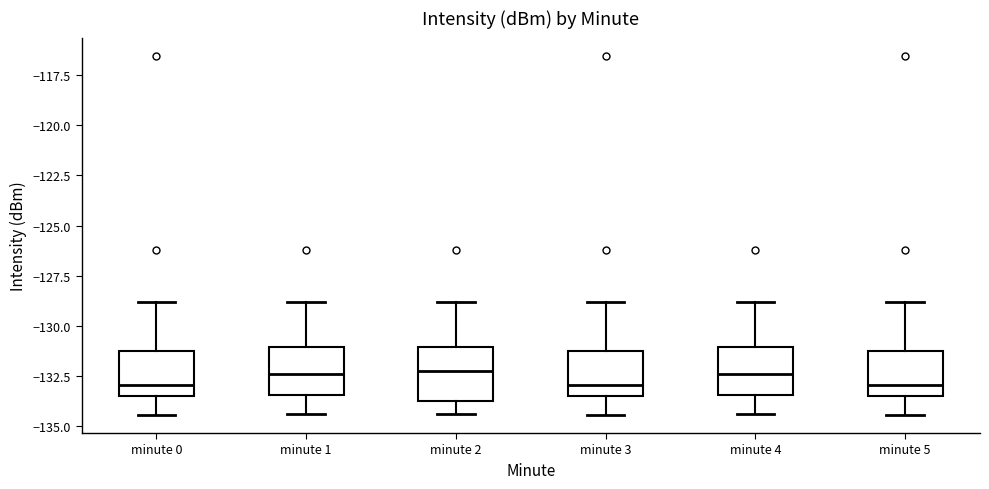

Reading left to right, read every box against the y-axis: the position of its median line, the range the box covers, and the ends of its whiskers. The values are not printed on the chart, so give them approximately, as read against the axis.

minute 0: median -133.0, box -133.5 to -131.5, whiskers -134.5 to -129.0
minute 1: median -132.5, box -133.5 to -131.0, whiskers -134.5 to -129.0
minute 2: median -132.5, box -134.0 to -131.0, whiskers -134.5 to -129.0
minute 3: median -133.0, box -133.5 to -131.5, whiskers -134.5 to -129.0
minute 4: median -132.5, box -133.5 to -131.0, whiskers -134.5 to -129.0
minute 5: median -133.0, box -133.5 to -131.5, whiskers -134.5 to -129.0